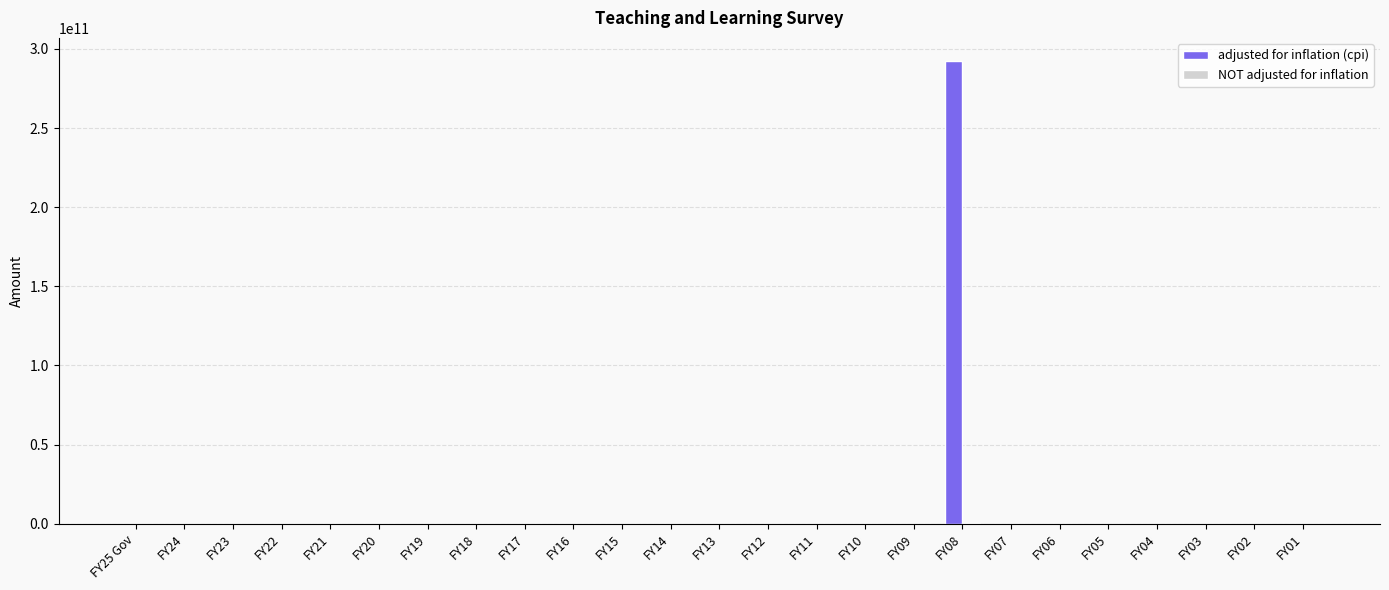

How many data points does each series have?

25